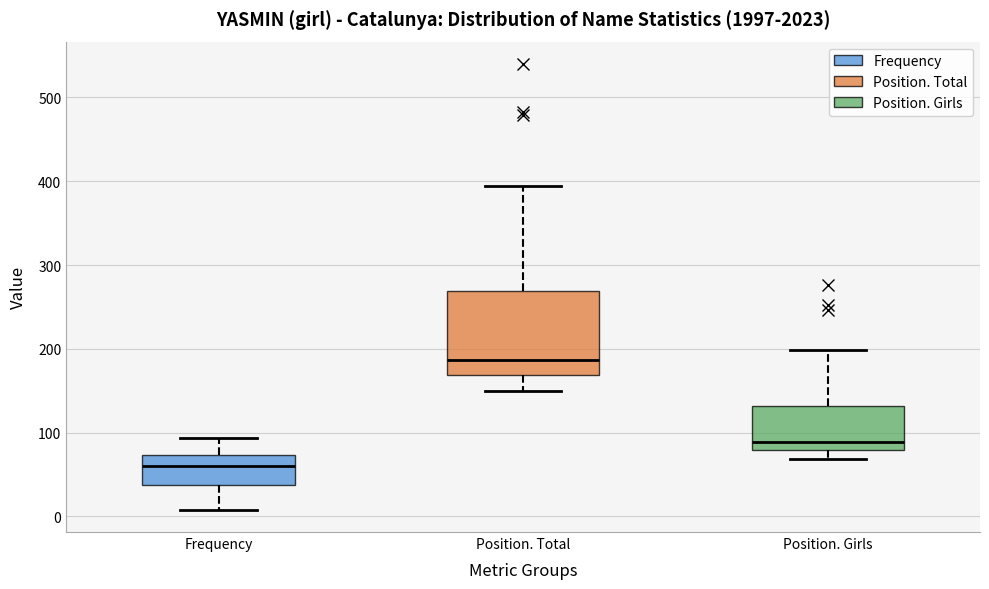

Comparing the boxes themselves (not the whiskers), which one is the tallest?

Position. Total